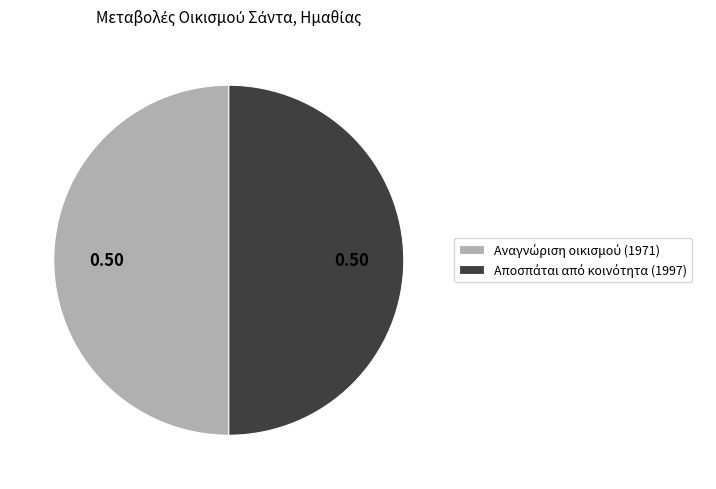

Does any single category account for the majority?

Yes